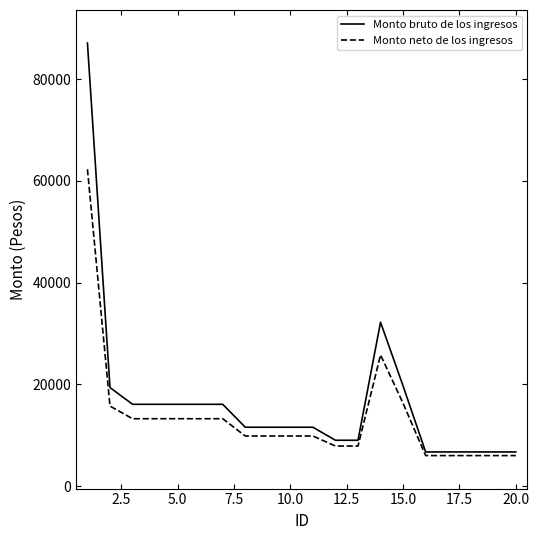

What is the lowest value of the Monto neto de los ingresos series?

6028.9